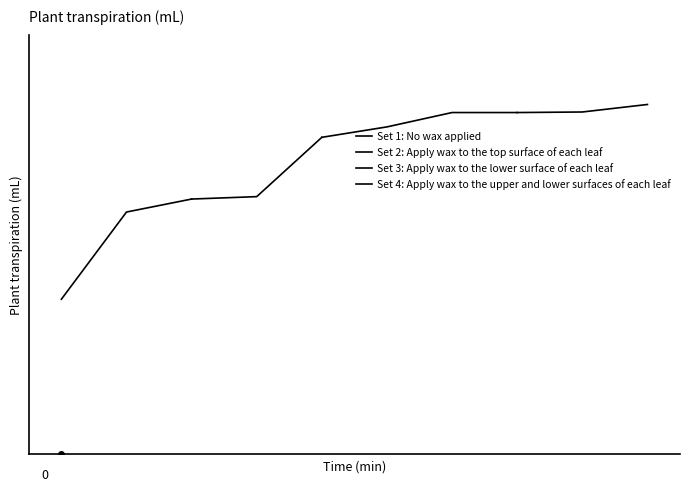

The value at 21195 is 3913. True or false?

False